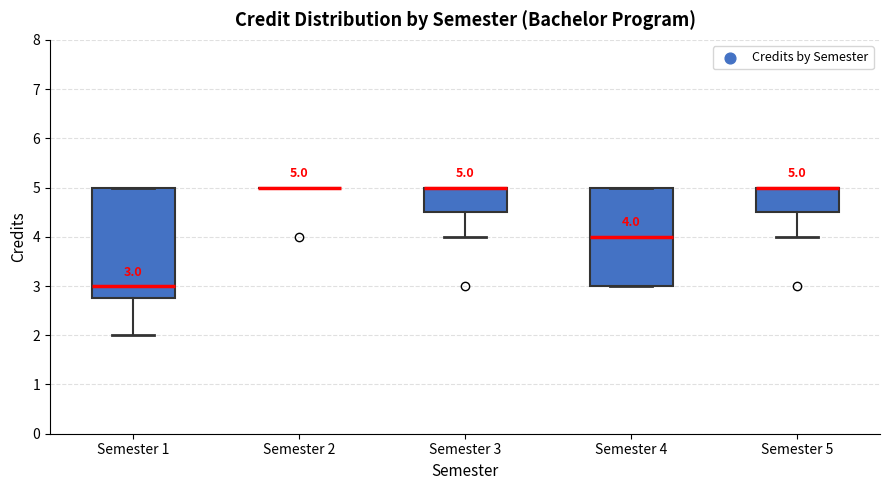

Which box is the tallest, from its lower edge to its upper edge?

Semester 1